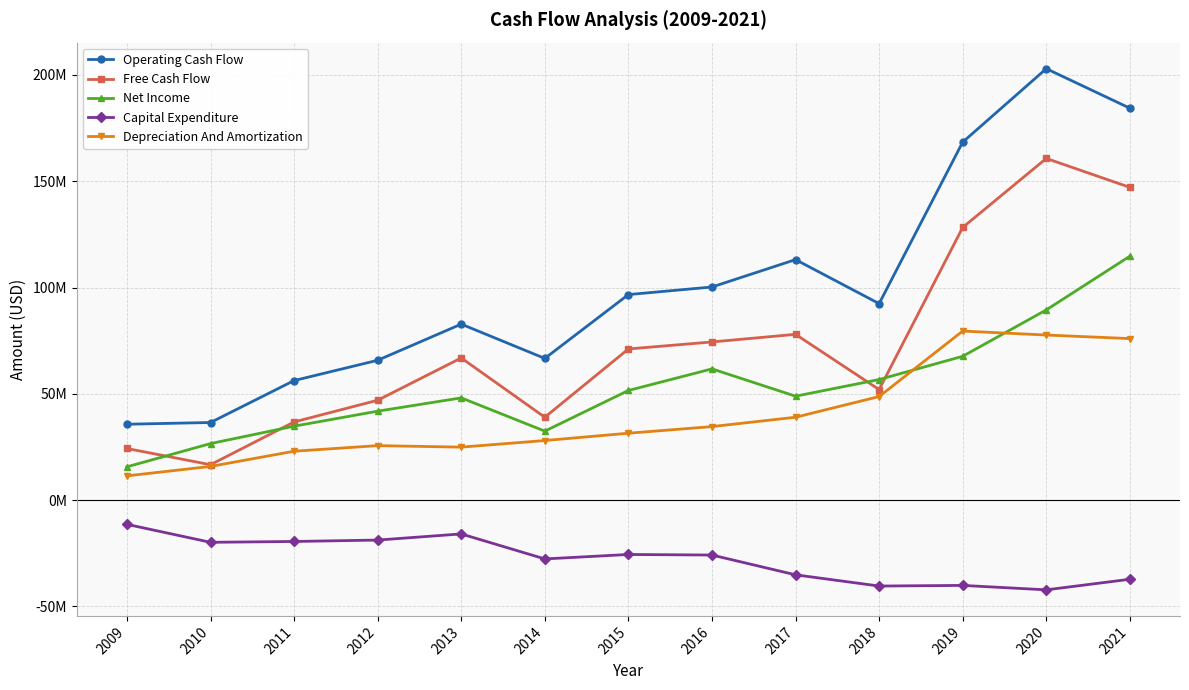

What are all the series names shown in the legend?

Operating Cash Flow, Free Cash Flow, Net Income, Capital Expenditure, Depreciation And Amortization